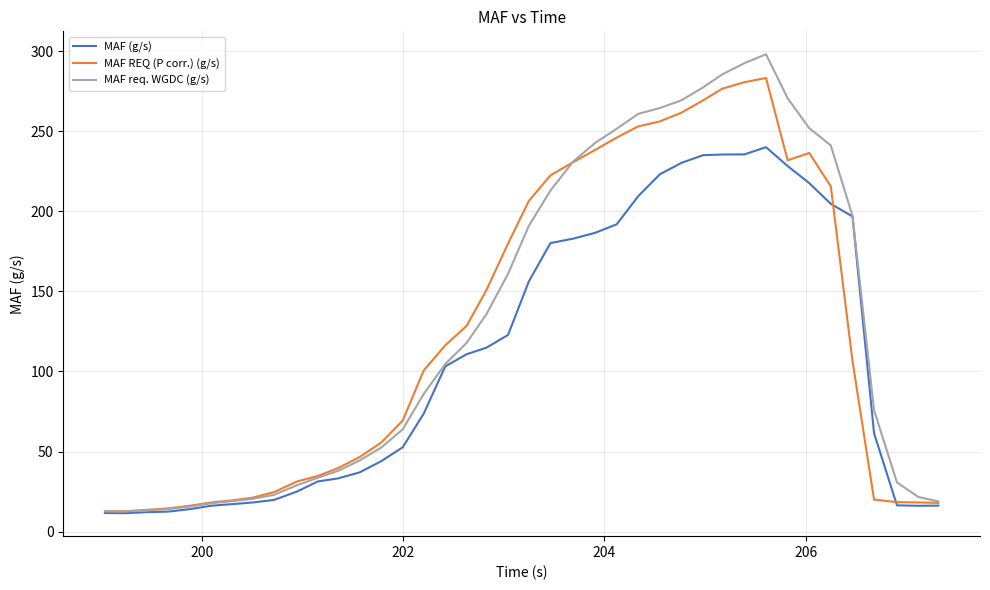

List the series in order of their peak value, highest first.

MAF req. WGDC (g/s), MAF REQ (P corr.) (g/s), MAF (g/s)